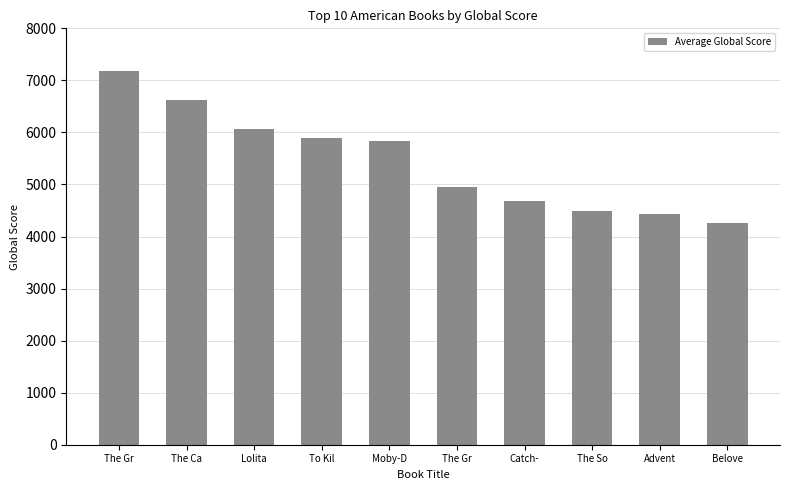

How many distinct data groups are displayed?

1